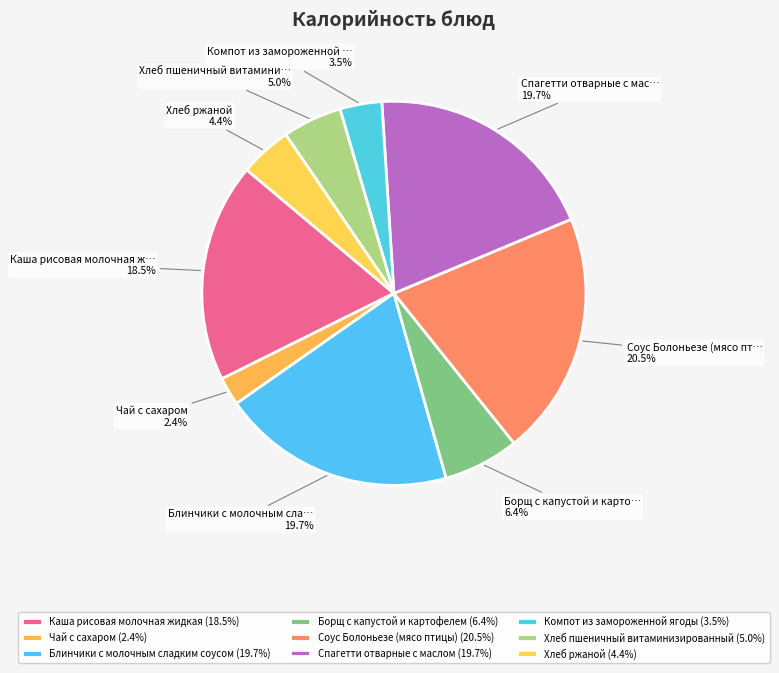

How many segments does this pie chart have?

9